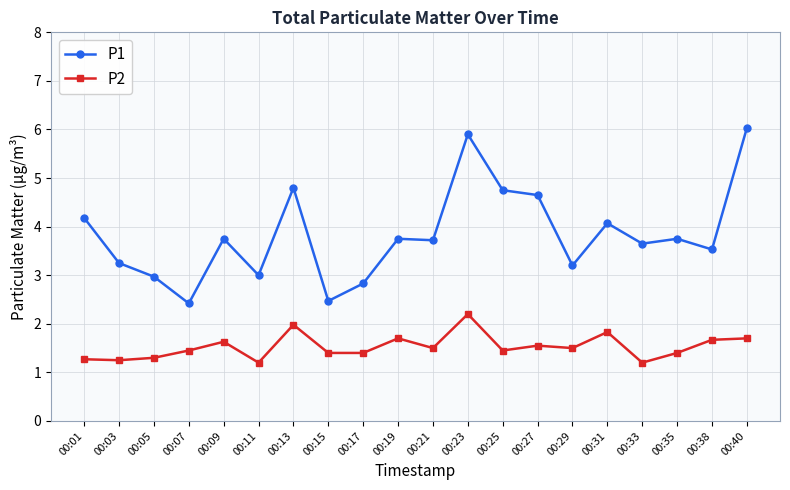

Which series has the largest range (max minus min)?

P1